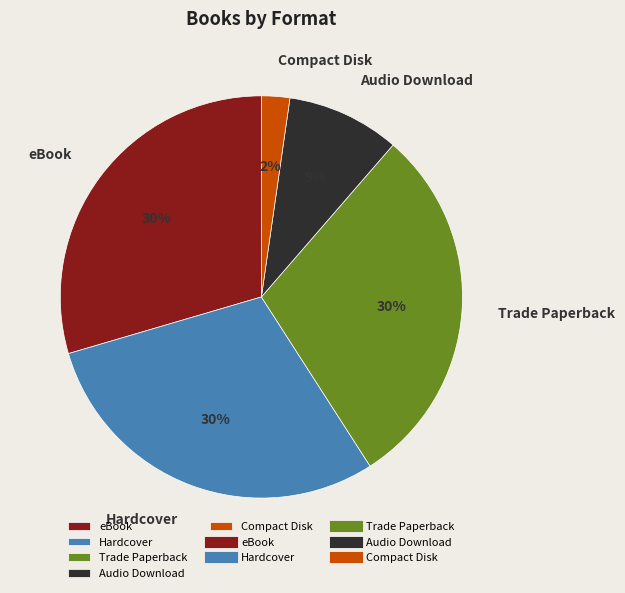

Is the sum of Audio Download and Hardcover greater than half?

No